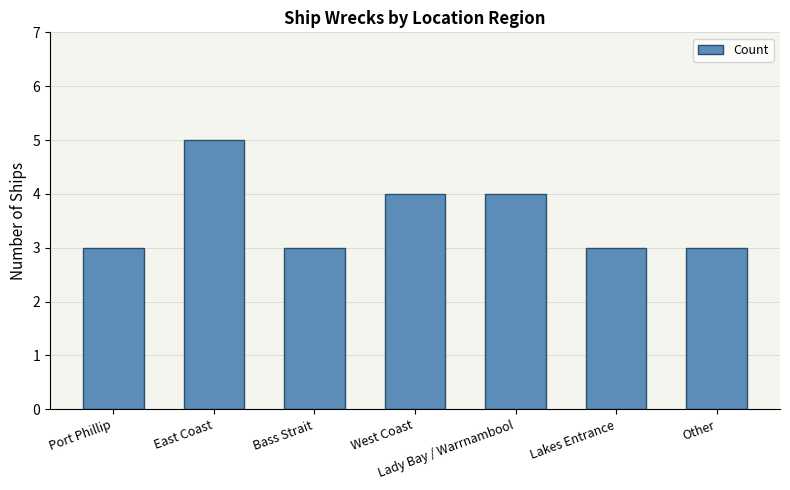

What is the maximum value shown in the chart?

5